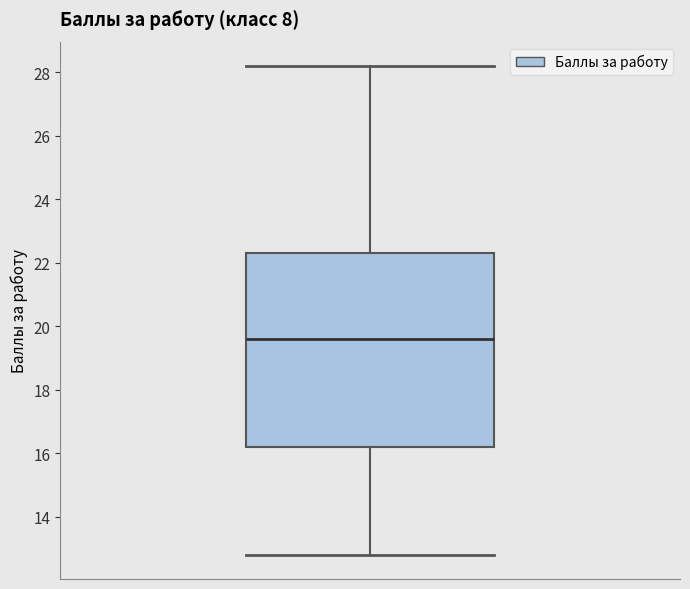

Read this box plot against the y-axis: the position of the median line, the range covered by the box, and the ends of both whiskers. The values are not printed on the chart, so give them approximately, as read against the axis.

median 19.6, box 16.2 to 22.4, whiskers 12.8 to 28.2